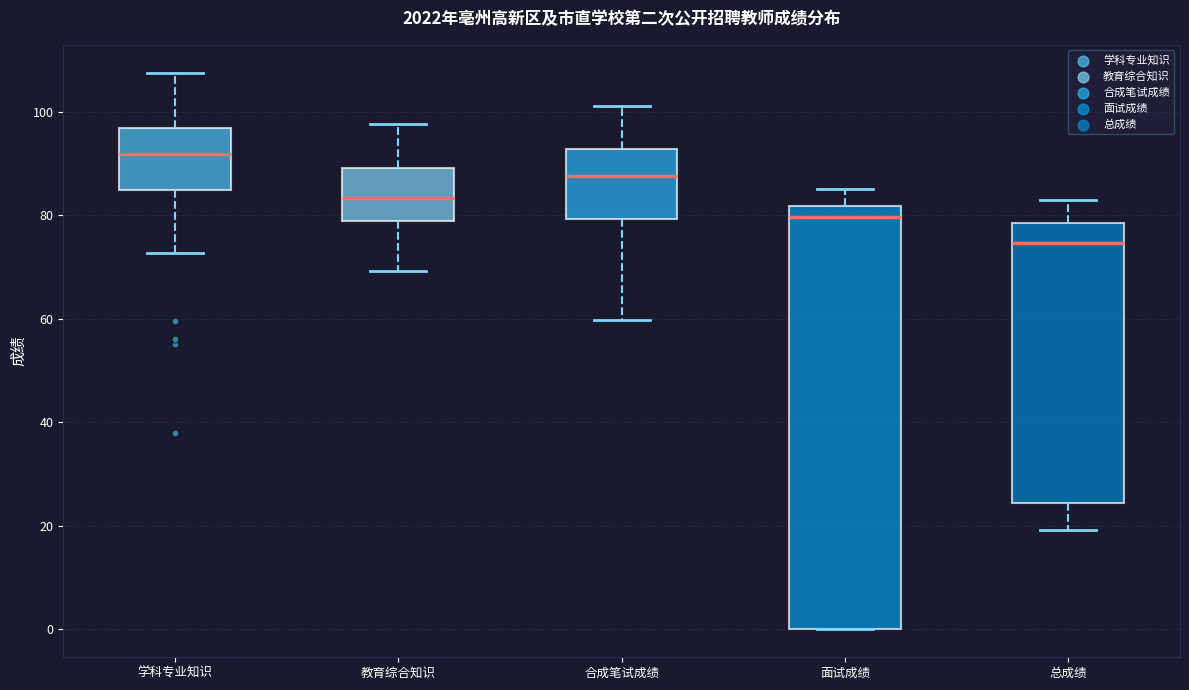

Reading left to right, transcribe this box plot: for each box, give where its median line is, the range the box spans, and where its two whiskers end, as read against the y-axis. The values are not printed on the chart, so give them approximately, as read against the axis.

学科专业知识: median 92, box 84 to 96, whiskers 72 to 108
教育综合知识: median 84, box 78 to 90, whiskers 70 to 98
合成笔试成绩: median 88, box 80 to 92, whiskers 60 to 102
面试成绩: median 80, box 0 to 82, whiskers 0 to 86
总成绩: median 74, box 24 to 78, whiskers 20 to 82